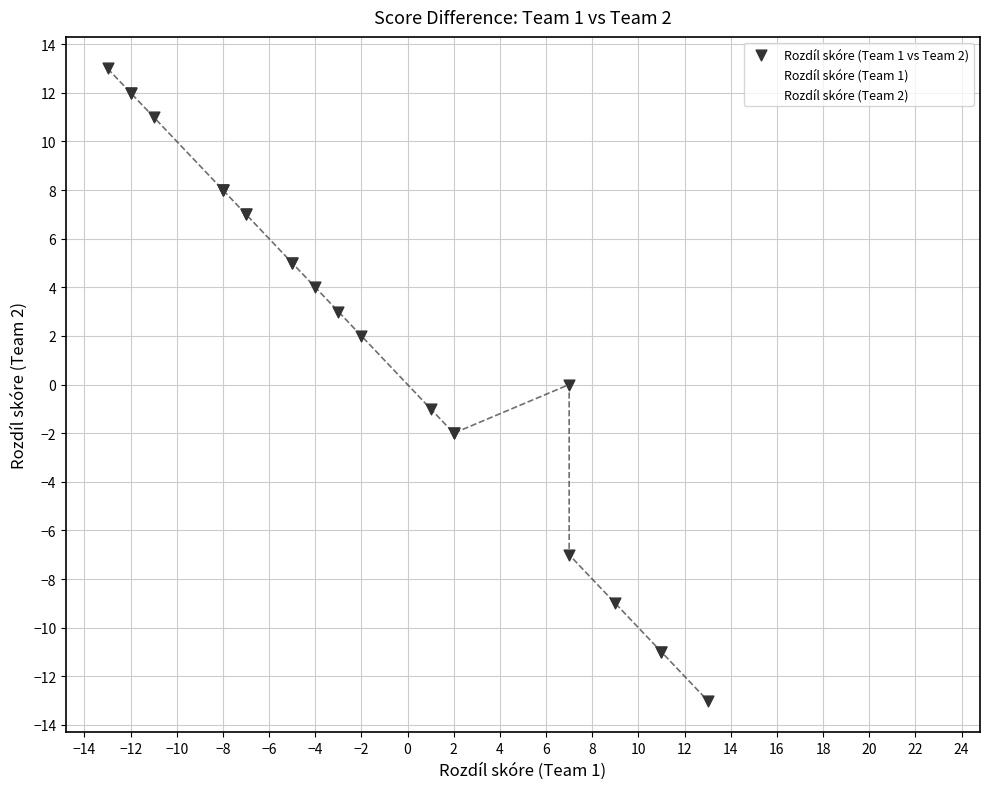

What are all the series names shown in the legend?

Rozdíl skóre (Team 1 vs Team 2), Rozdíl skóre (Team 1), Rozdíl skóre (Team 2)